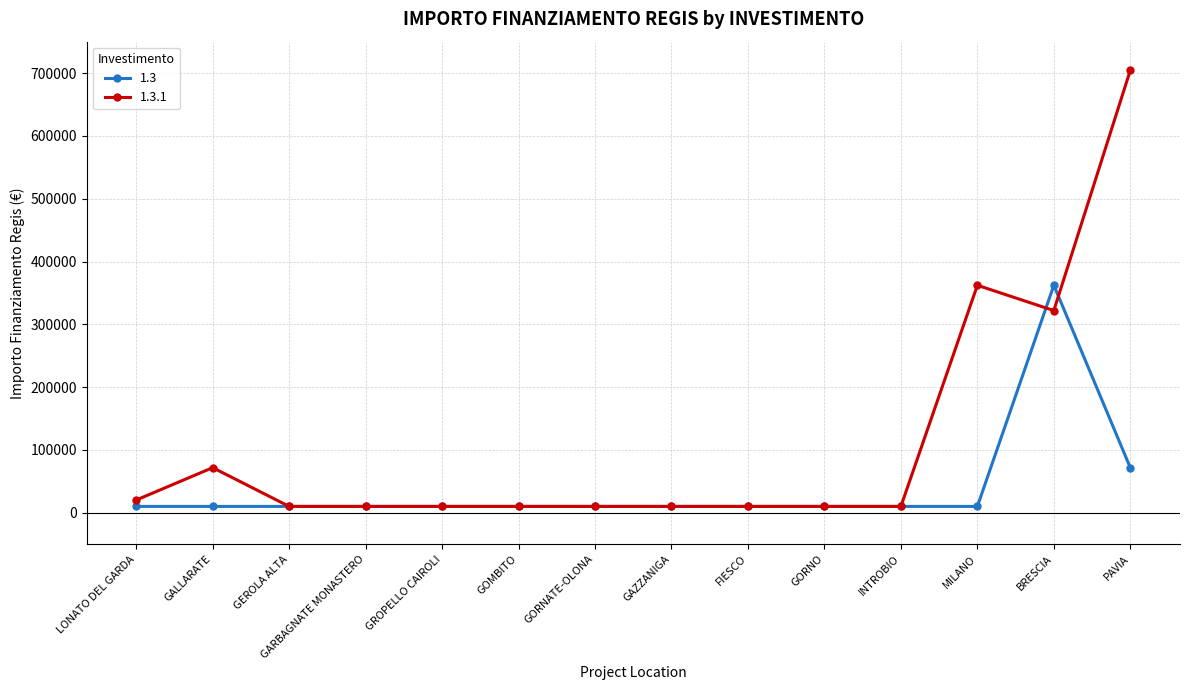

At which category is the sum across all series the highest?

PAVIA